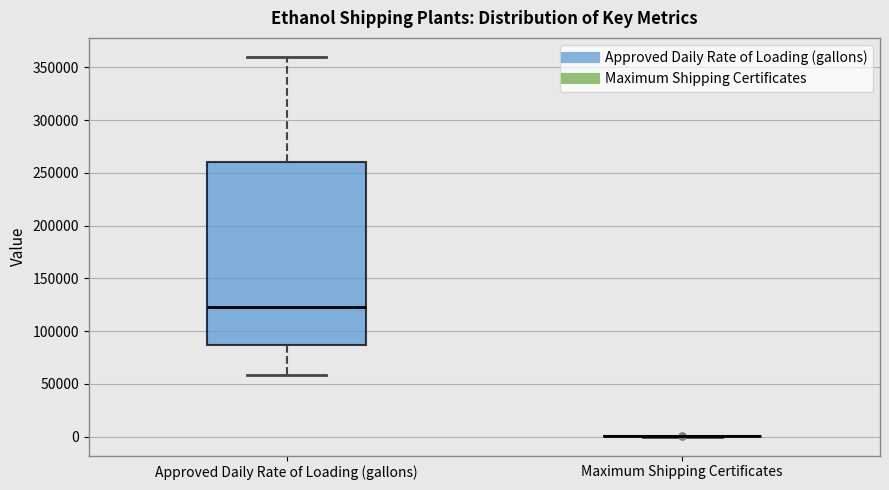

Reading left to right, read every box against the y-axis: the position of its median line, the range the box covers, and the ends of its whiskers. The values are not printed on the chart, so give them approximately, as read against the axis.

Approved Daily Rate of Loading (gallons): median 125000, box 85000 to 260000, whiskers 60000 to 360000
Maximum Shipping Certificates: box collapsed to a line at 0, whiskers 0 to 0